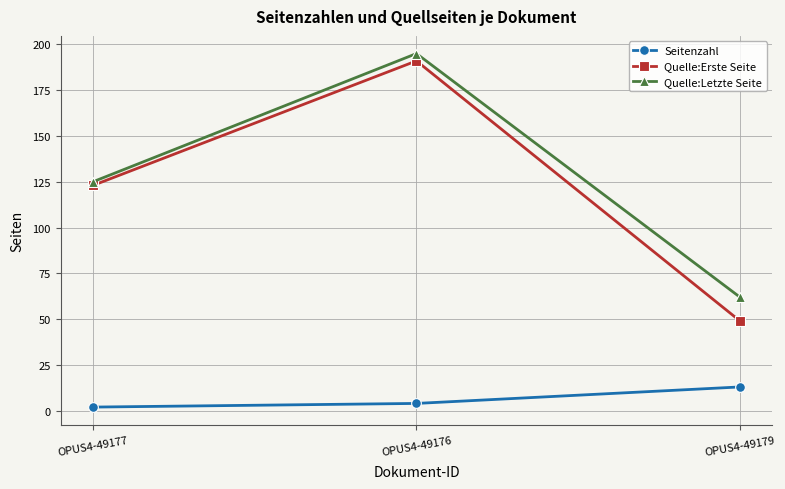

What is the average value of the Seitenzahl series?

6